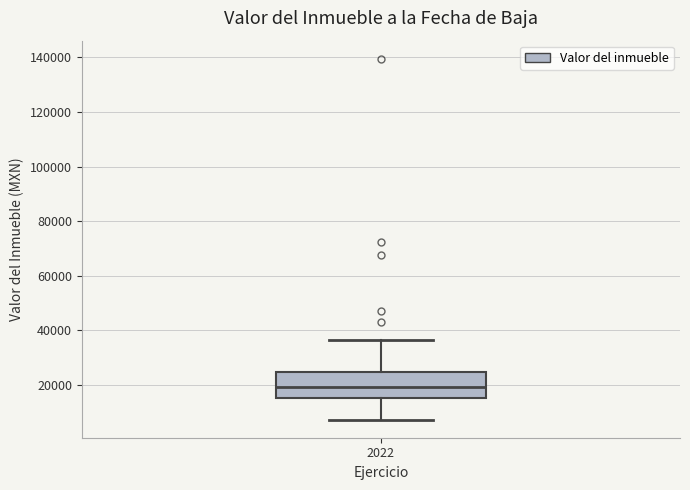

Where does the upper whisker of the box at x = 2022 end on the y-axis? The values are not printed on the chart, so give them approximately, as read against the axis.

36000